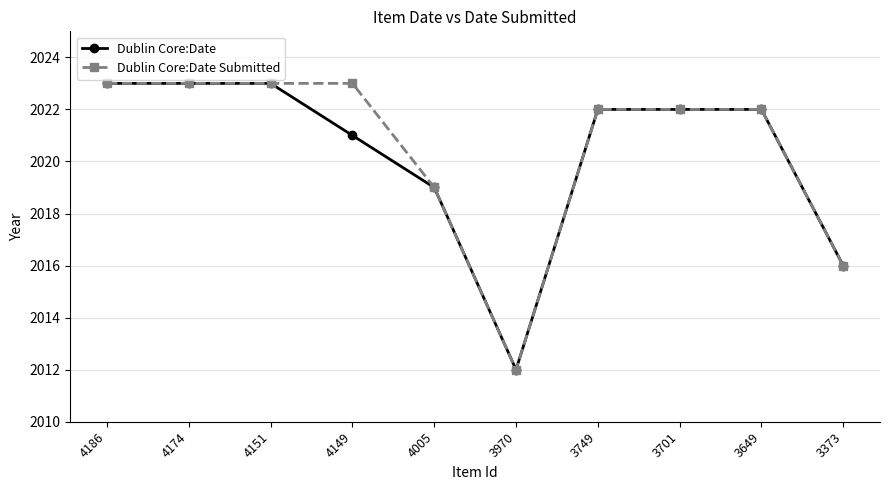

At how many categories does at least one series exceed 2018?

8